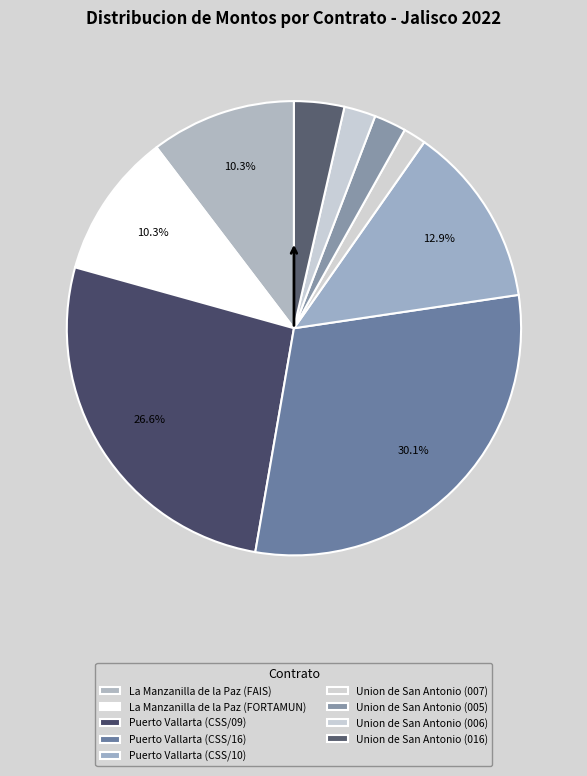

True or false: Puerto Vallarta (CSS/16) accounts for 30% of the total.

True